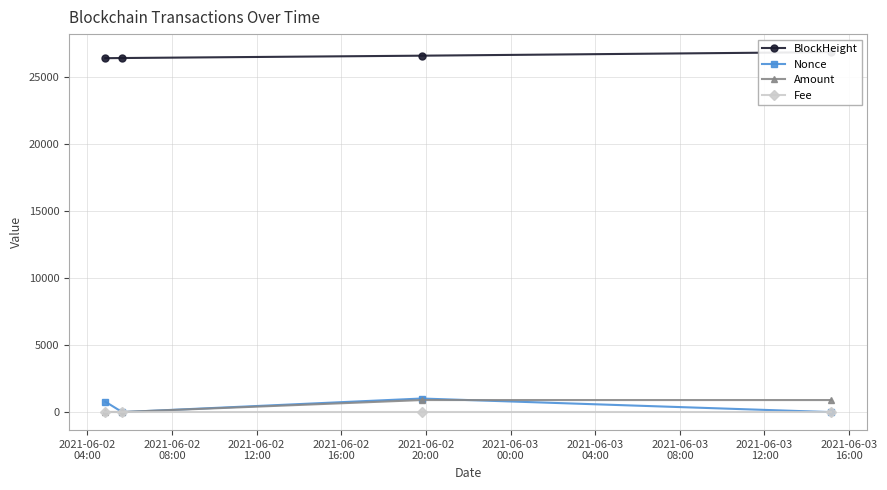

Is this an area chart (filled region under the line)?

No